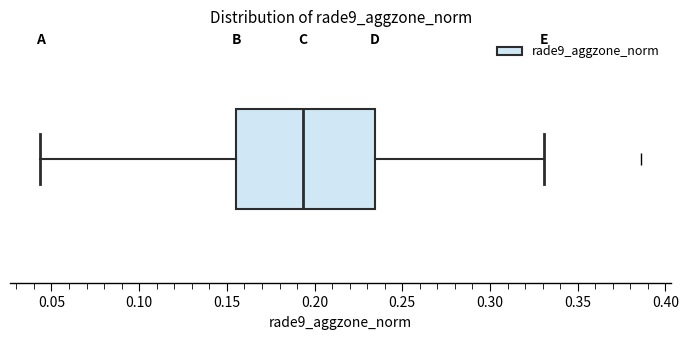

Transcribe this box plot: give where the median line is, the range the box spans, and where the two whiskers end, as read against the x-axis. The values are not printed on the chart, so give them approximately, as read against the axis.

median 0.195, box 0.155 to 0.235, whiskers 0.045 to 0.330